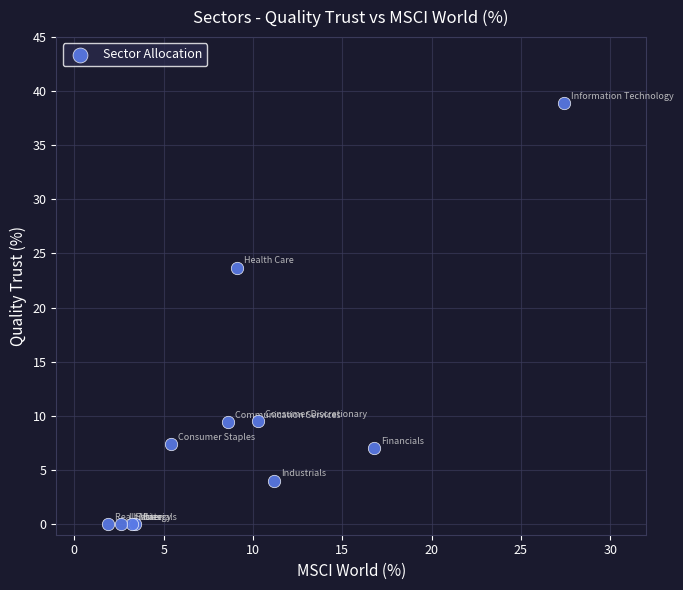

What Y value in the scatter plot is closest to 19?

23.7